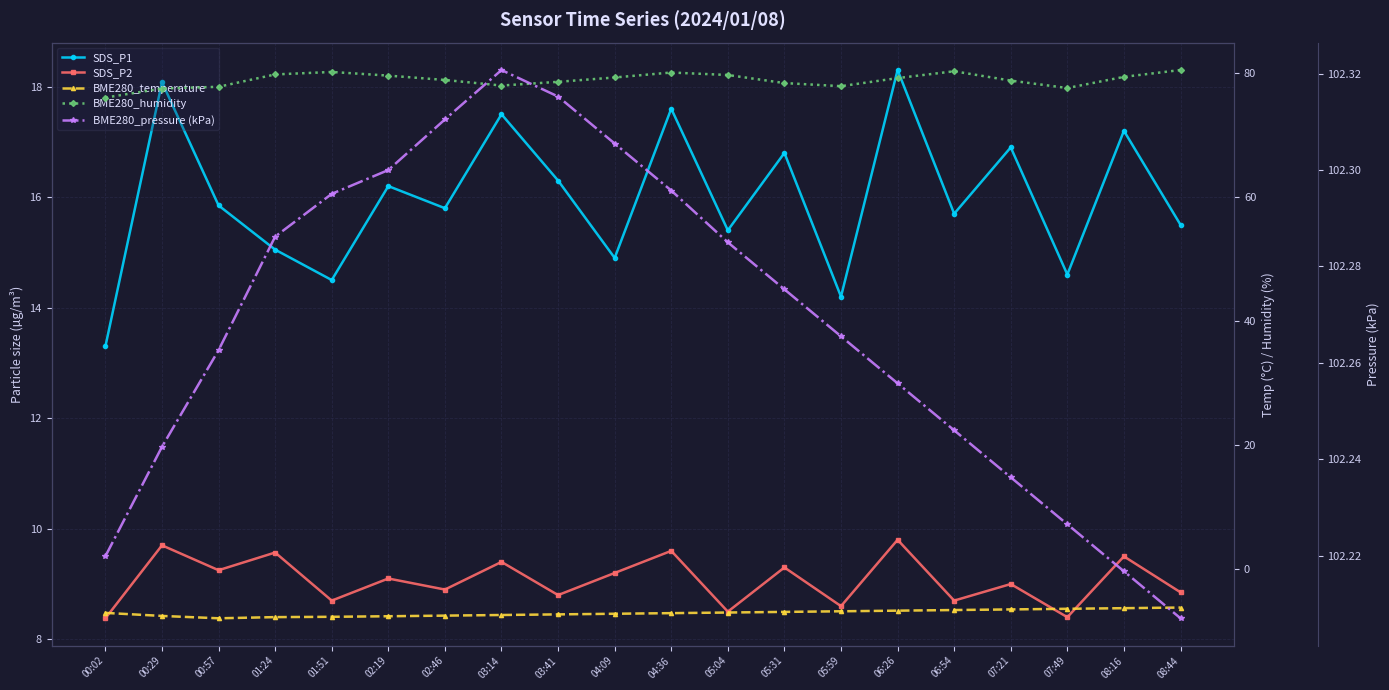

True or false: BME280_pressure (kPa) and BME280_temperature cross at least once.

False